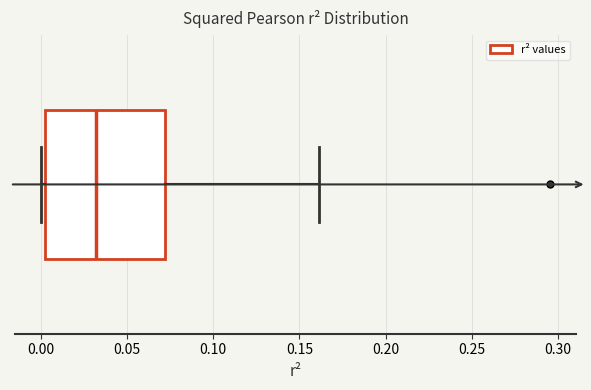

Transcribe this box plot: give where the median line is, the range the box spans, and where the two whiskers end, as read against the x-axis. The values are not printed on the chart, so give them approximately, as read against the axis.

median 0.03, box 0.00 to 0.07, whiskers 0.00 (just left of the box's left edge) to 0.16